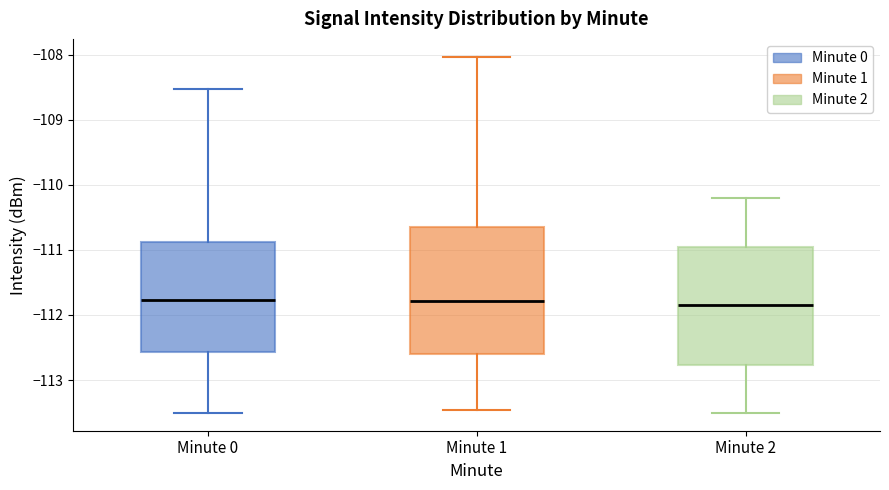

Which box is the tallest, from its lower edge to its upper edge?

Minute 1